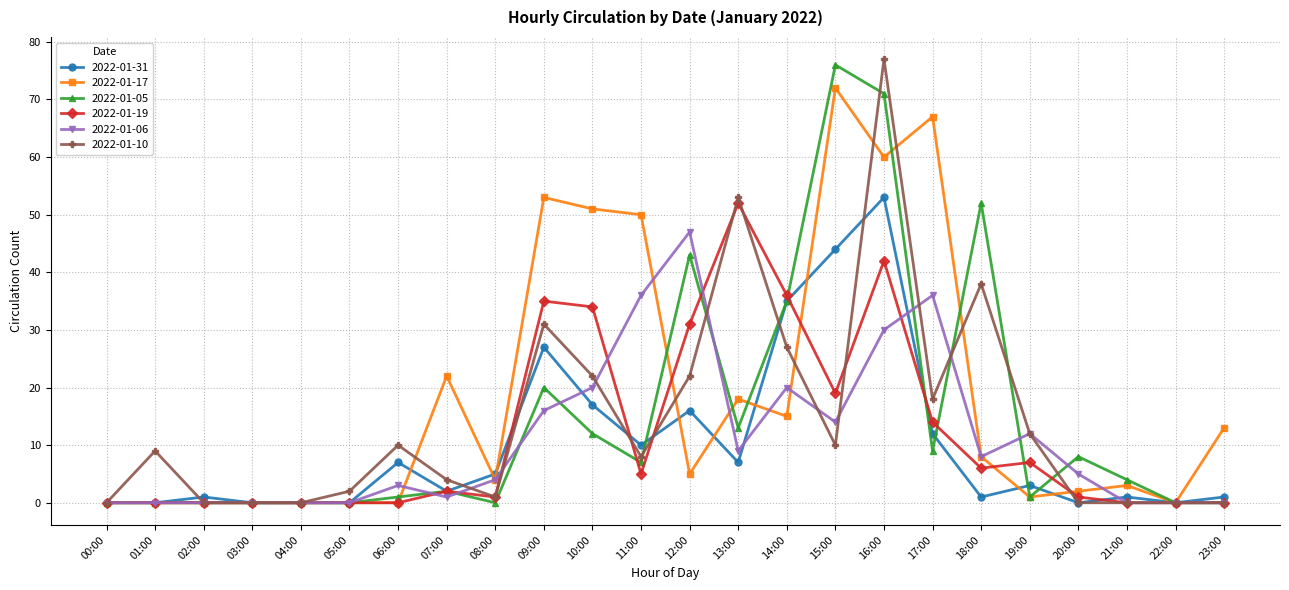

True or false: 2022-01-05 has more than 1 interior local peaks.

True